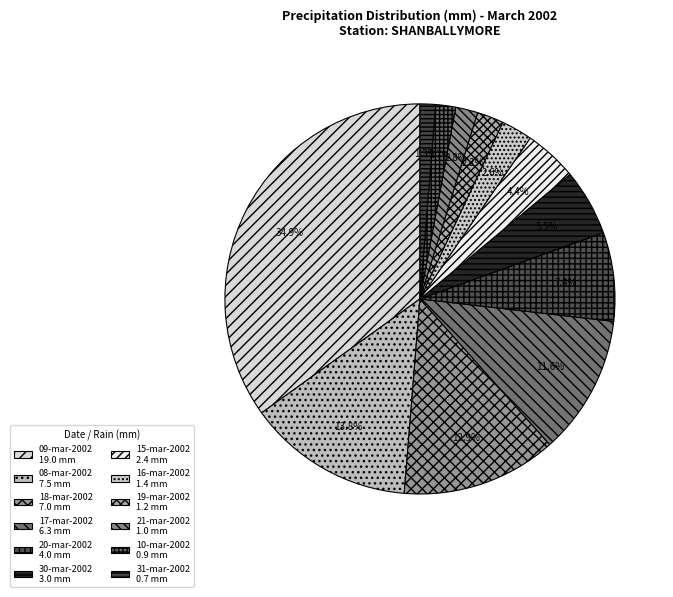

How many segments does this pie chart have?

12